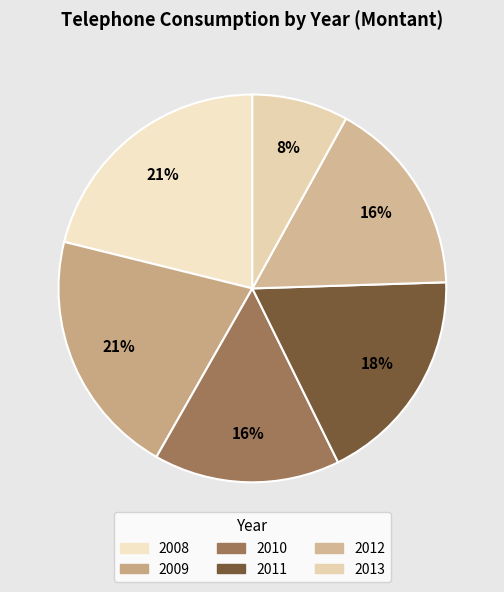

Which slice is the smallest?

2013